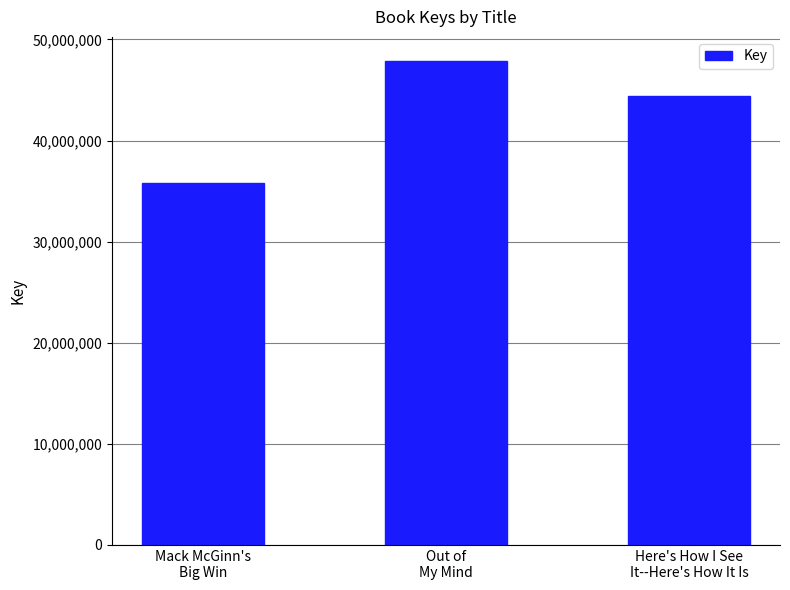

What is the difference between the values at Mack McGinn's
Big Win and Here's How I See
It--Here's How It Is?

8600563